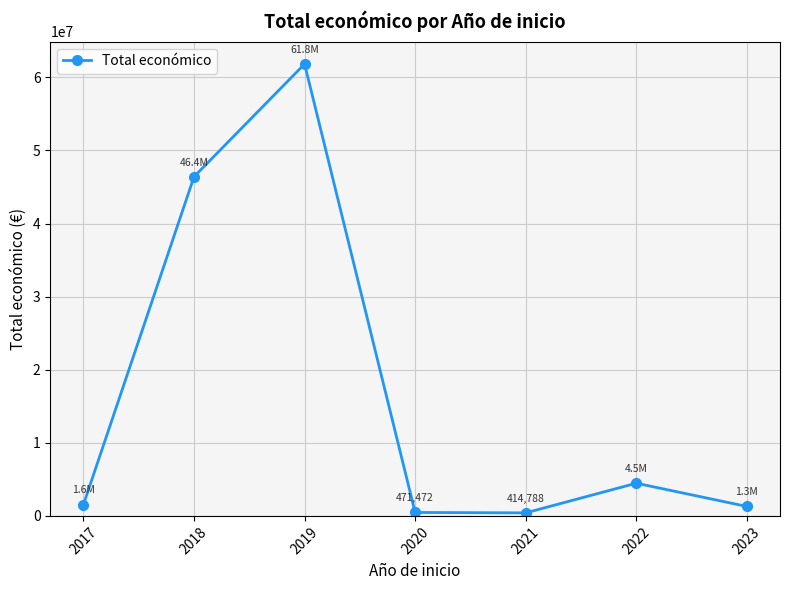

At which category does the data reach its first local peak?

2019